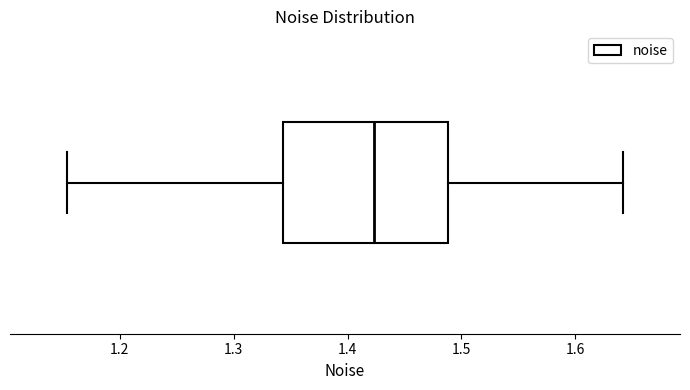

Where does the right whisker of the box end on the x-axis? The values are not printed on the chart, so give them approximately, as read against the axis.

1.64